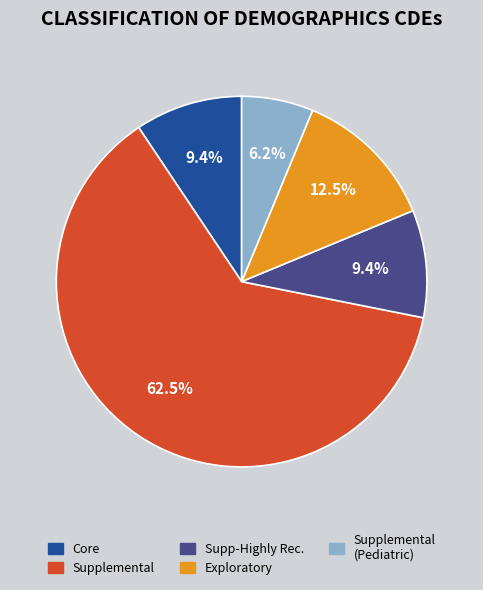

Is there a majority slice in this chart?

Yes